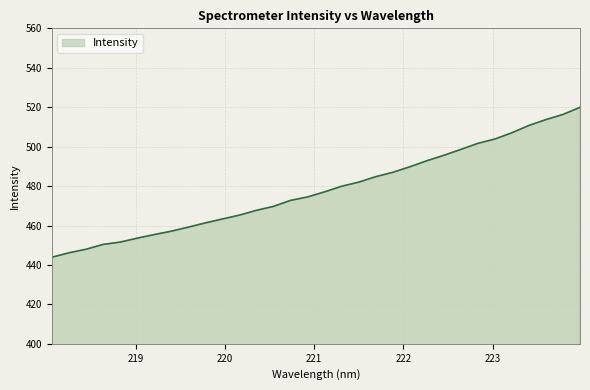

How many values exceed 477?

16